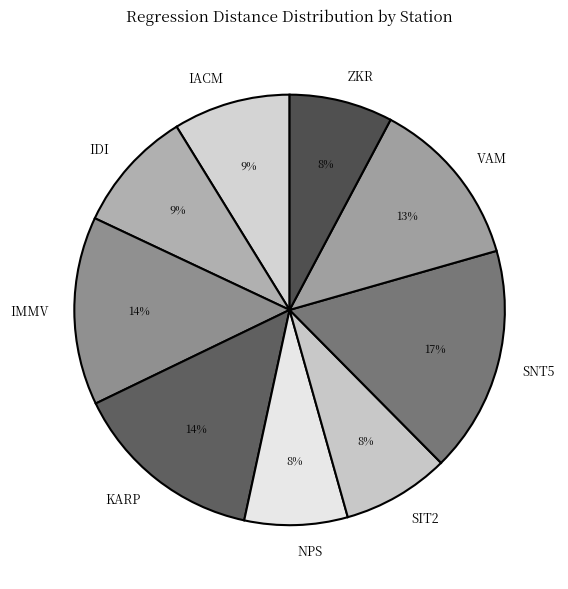

What percentage is the IMMV slice, to the nearest percent?

14%